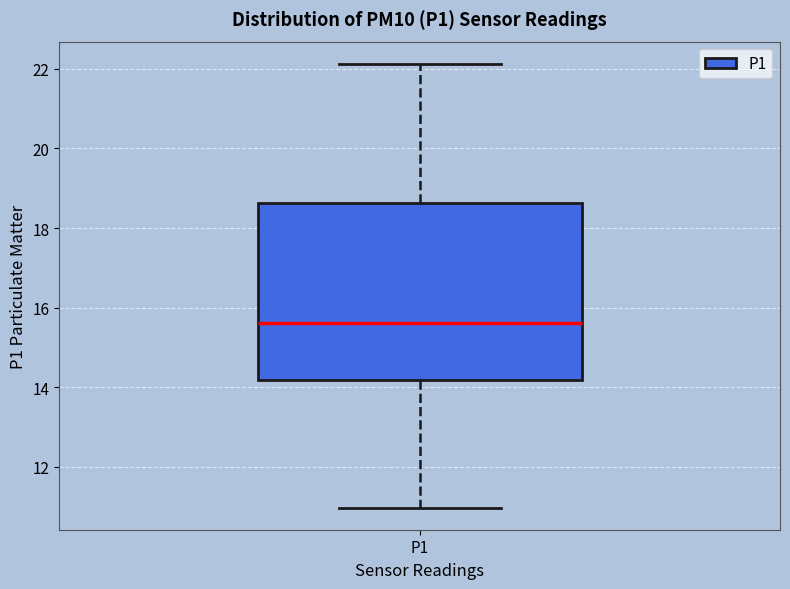

Transcribe this box plot: give where the median line is, the range the box spans, and where the two whiskers end, as read against the y-axis. The values are not printed on the chart, so give them approximately, as read against the axis.

median 15.6, box 14.2 to 18.6, whiskers 11.0 to 22.2